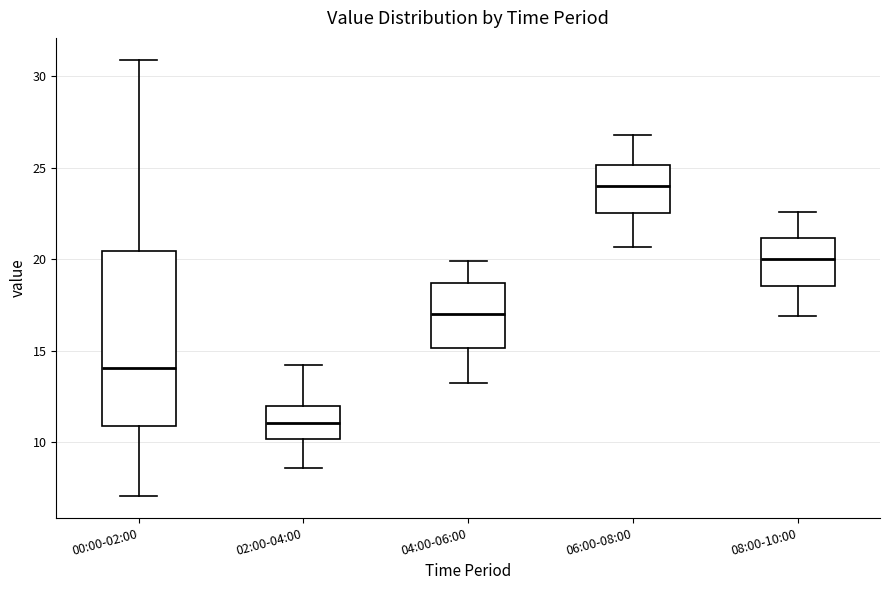

Reading left to right, read every box against the y-axis: the position of its median line, the range the box covers, and the ends of its whiskers. The values are not printed on the chart, so give them approximately, as read against the axis.

00:00-02:00: median 14.0, box 11.0 to 20.5, whiskers 7.0 to 31.0
02:00-04:00: median 11.0, box 10.0 to 12.0, whiskers 8.5 to 14.0
04:00-06:00: median 17.0, box 15.0 to 18.5, whiskers 13.0 to 20.0
06:00-08:00: median 24.0, box 22.5 to 25.0, whiskers 20.5 to 27.0
08:00-10:00: median 20.0, box 18.5 to 21.0, whiskers 17.0 to 22.5